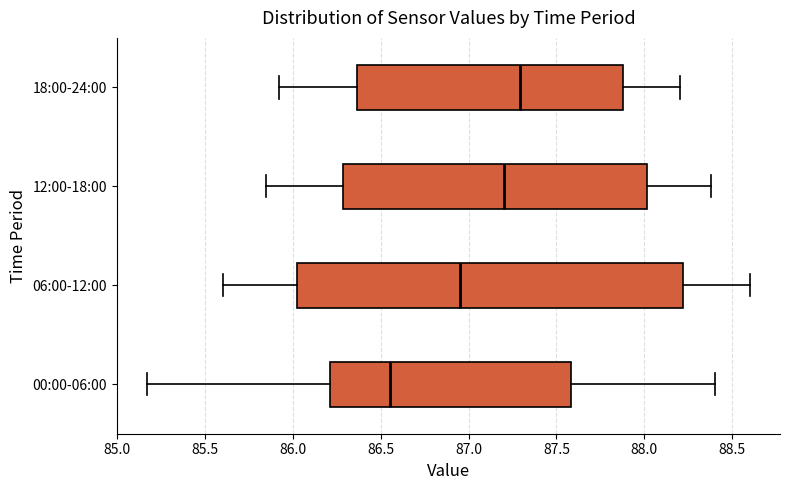

Which box's median line is the furthest to the left?

00:00-06:00